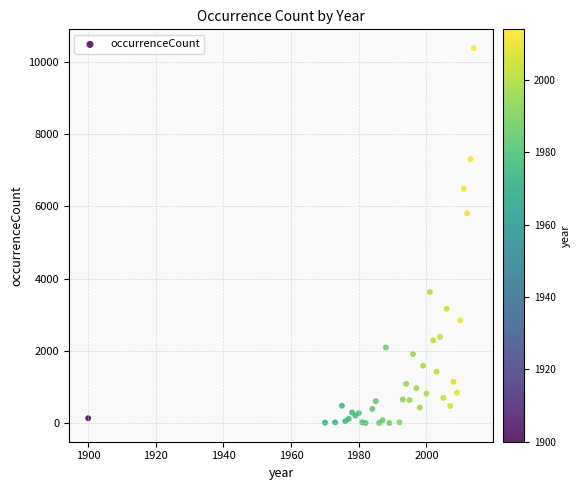

What Y value in the scatter plot is closest to 5191?

5804